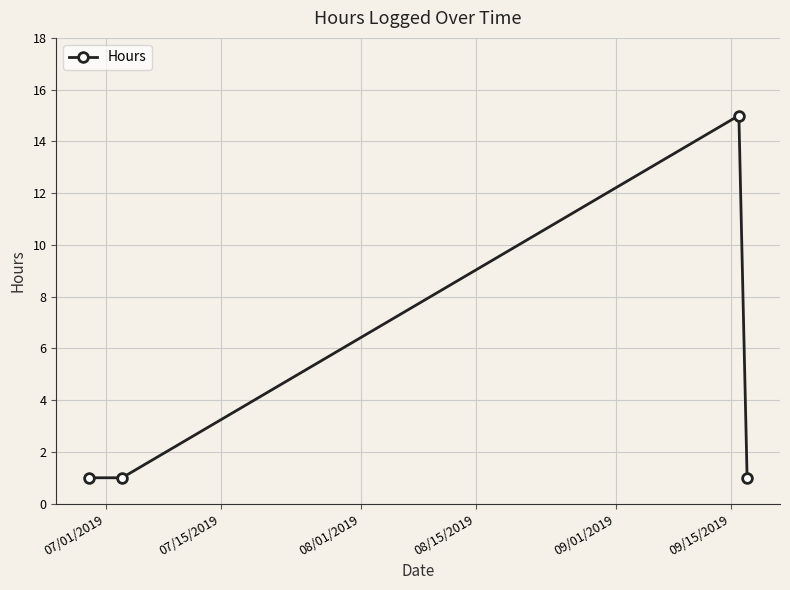

What is the difference between the maximum and minimum values?

14